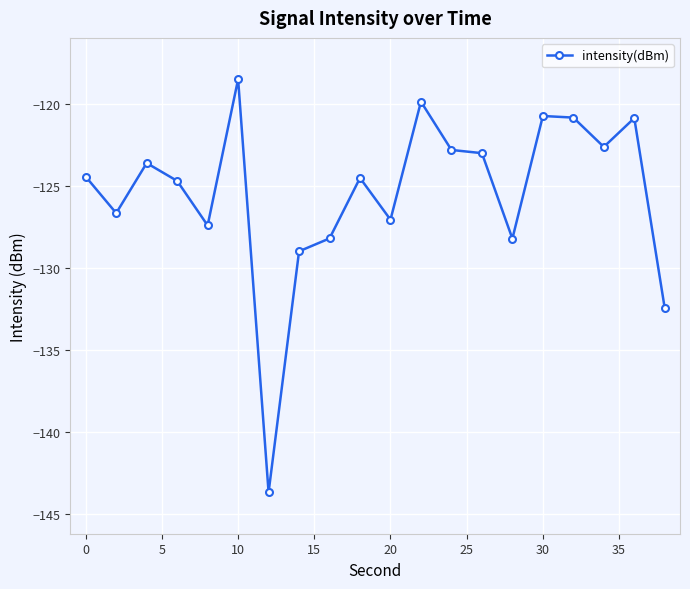

What is the difference between the second highest and second lowest values?

12.6